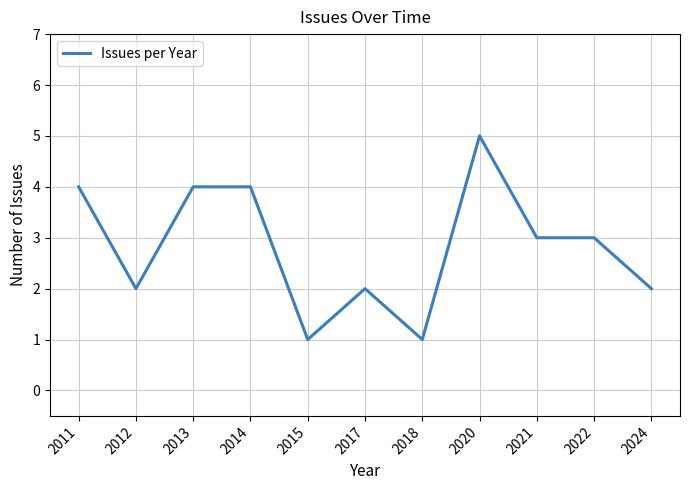

Is it true that the value at 2013 is 7?

False